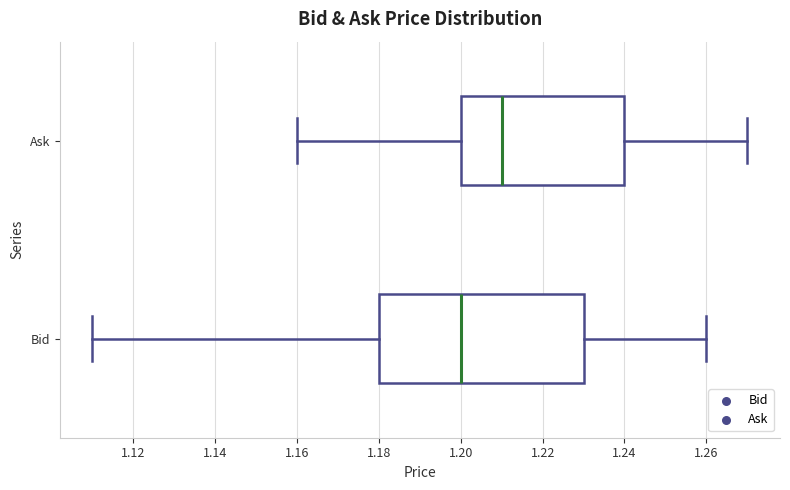

Where does the right whisker of the box for Ask end on the x-axis? The values are not printed on the chart, so give them approximately, as read against the axis.

1.27